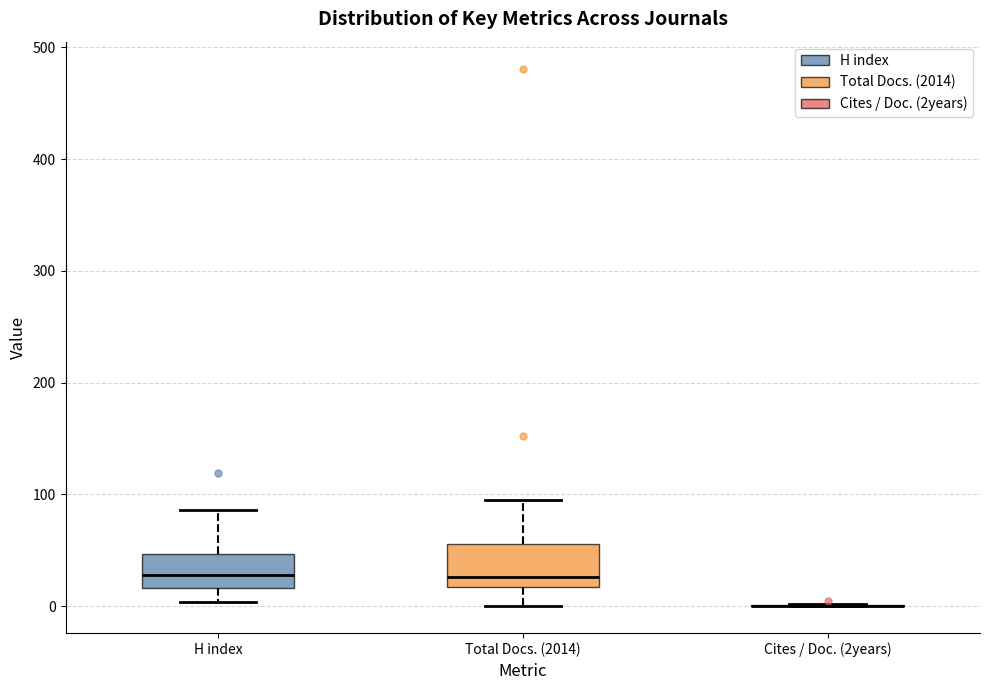

Reading left to right, read every box against the y-axis: the position of its median line, the range the box covers, and the ends of its whiskers. The values are not printed on the chart, so give them approximately, as read against the axis.

H index: median 30, box 20 to 50, whiskers 0 to 90
Total Docs. (2014): median 30, box 20 to 60, whiskers 0 to 100
Cites / Doc. (2years): box collapsed to a line at 0, whiskers 0 to 0